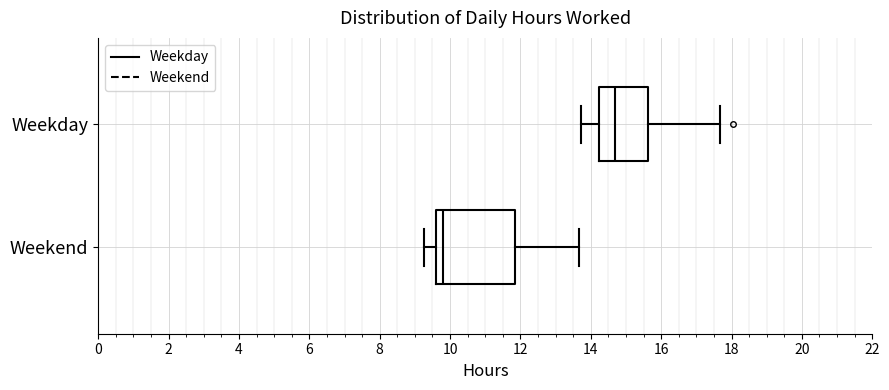

Comparing the boxes themselves (not the whiskers), which one is the widest?

Weekend